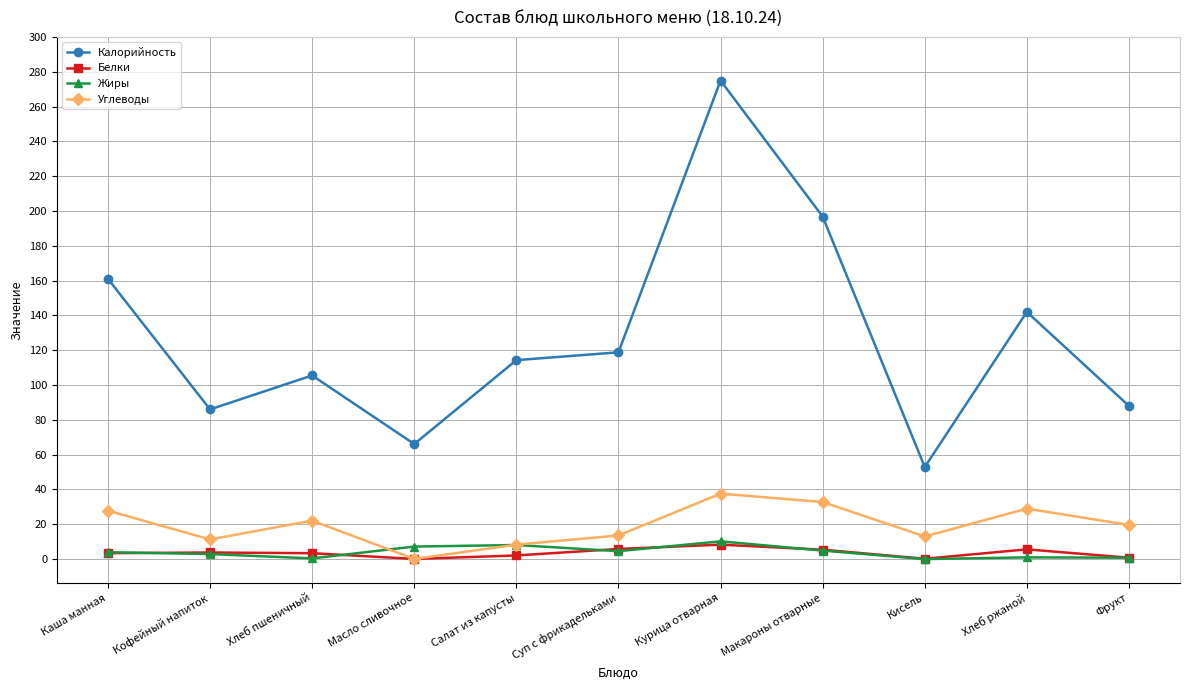

What is the difference between the highest and lowest values at Макароны отварные?

191.9